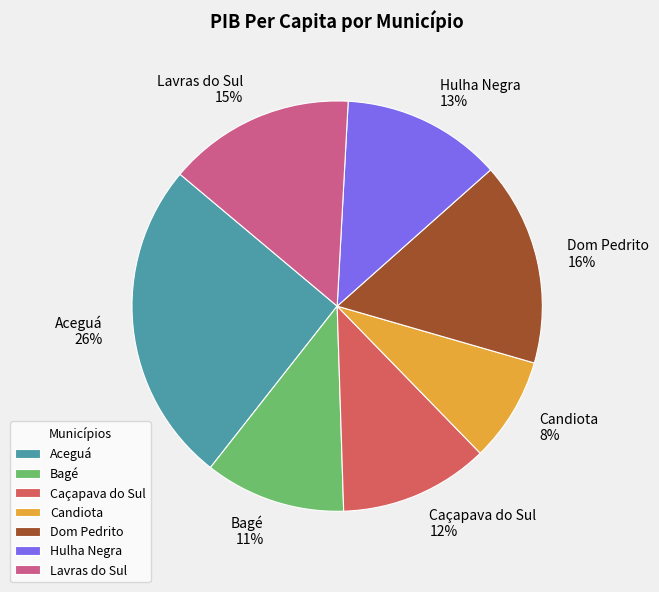

To the nearest percent, what is the difference between the Dom Pedrito and Candiota slice percentages?

8%